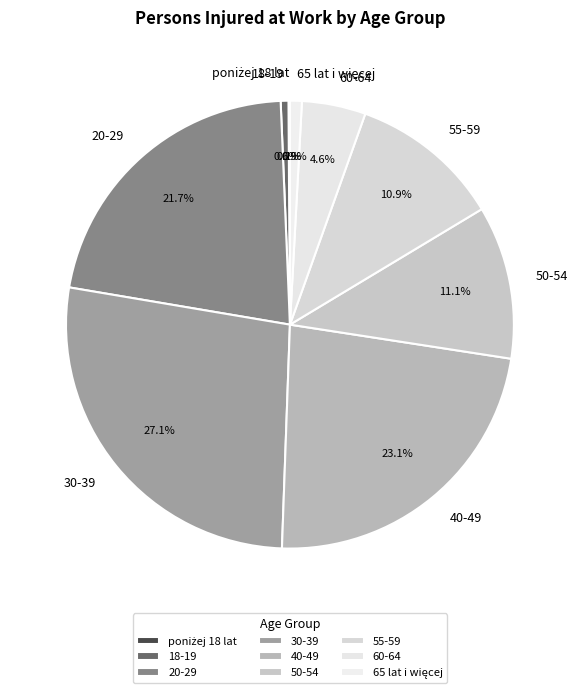

Does 55-59 account for over 50% of the chart?

No